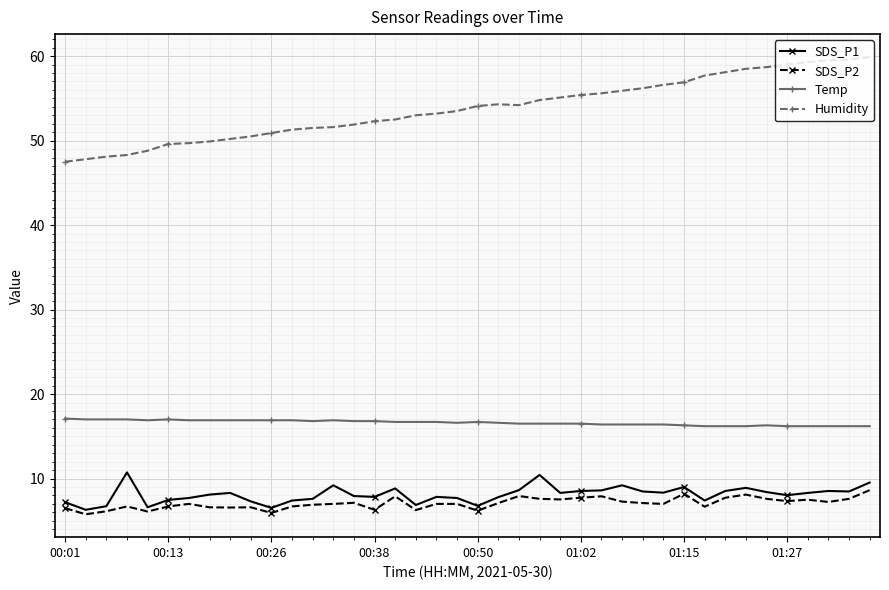

What is the lowest value of the SDS_P1 series?

6.3